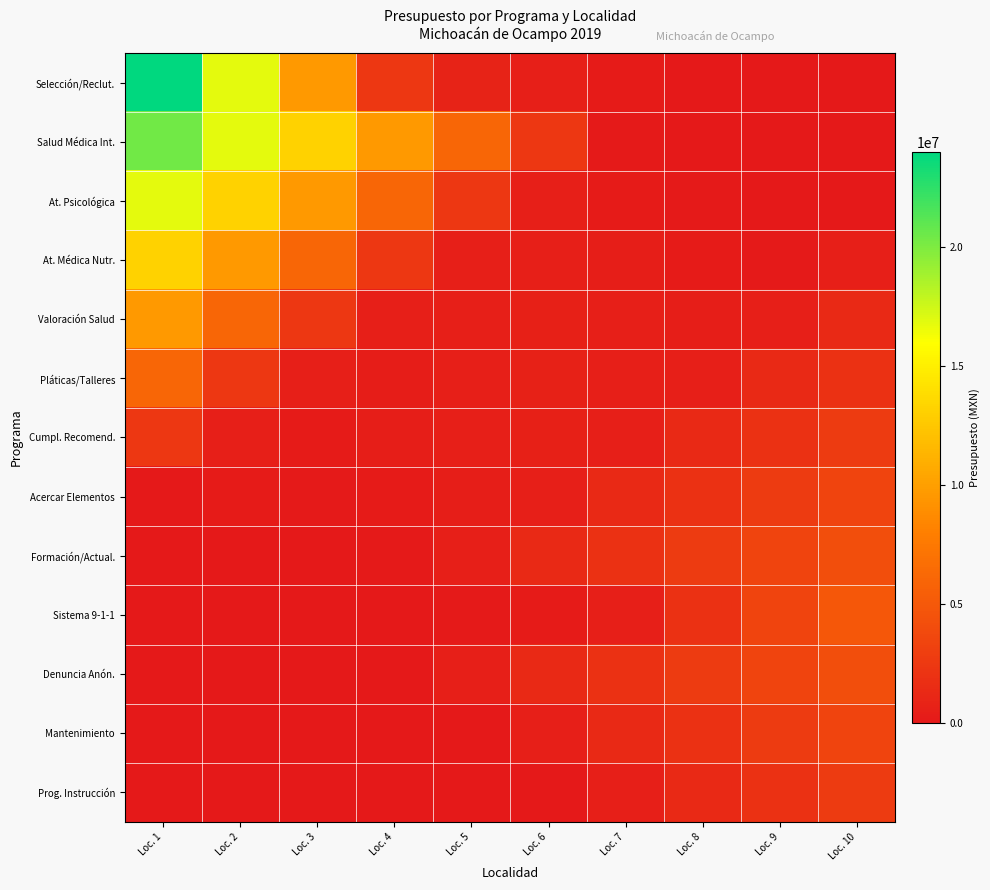

What is the difference between the highest and lowest values at Loc. 2?

16800000.0